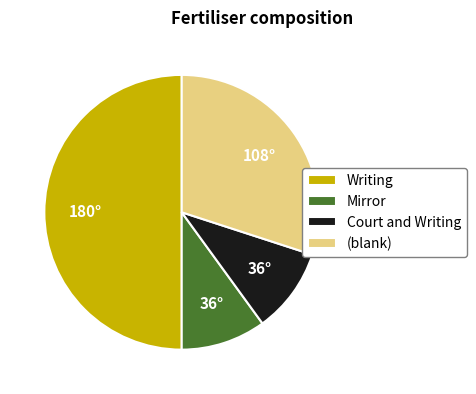

Which has a higher value, Writing or (blank)?

Writing